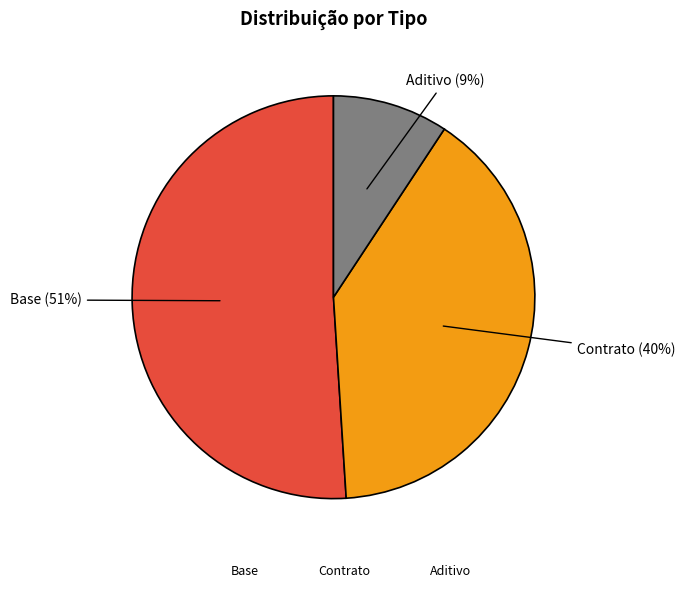

Between Aditivo and Base, which is larger?

Base